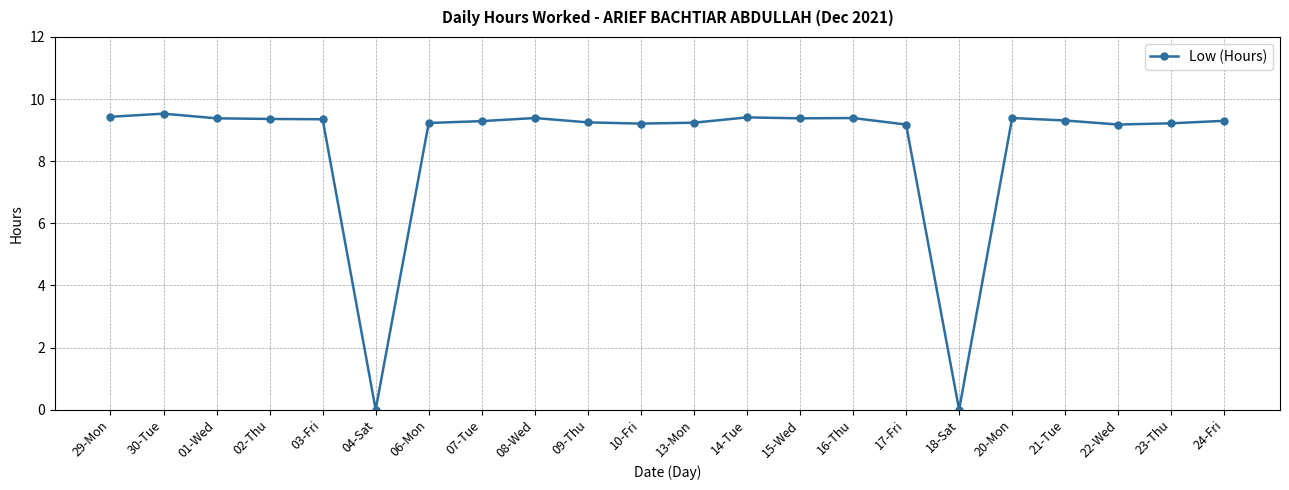

What is the greatest value displayed?

9.5